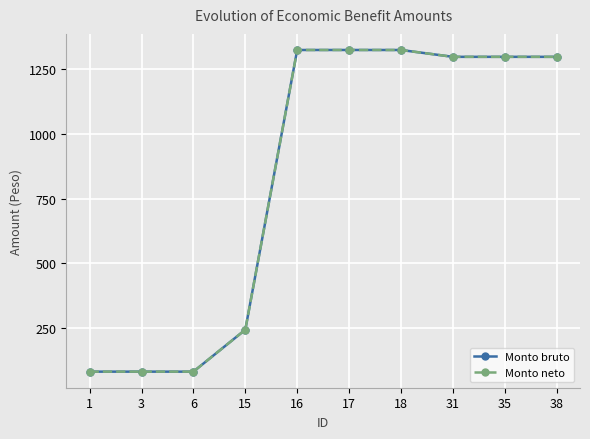

At which label does Monto neto first exceed 1297?

16